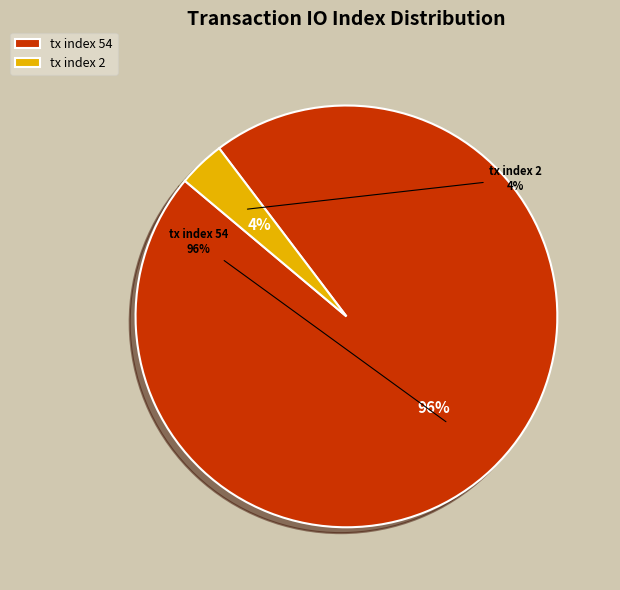

Which slice represents more than half of the pie?

tx index 54